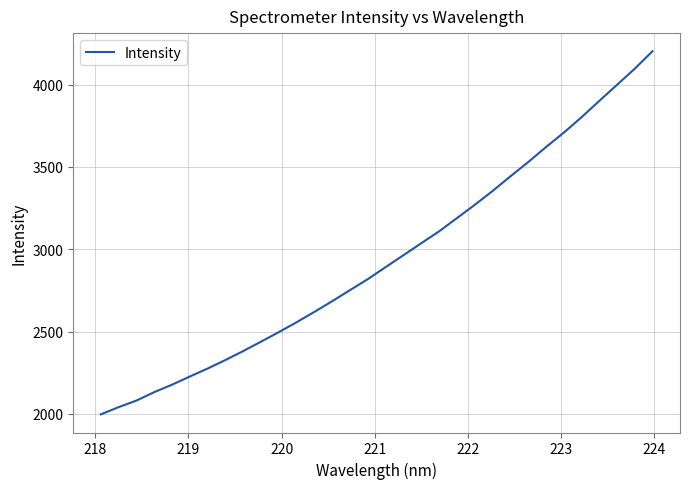

What is the difference between the second highest and second lowest values?

2055.1